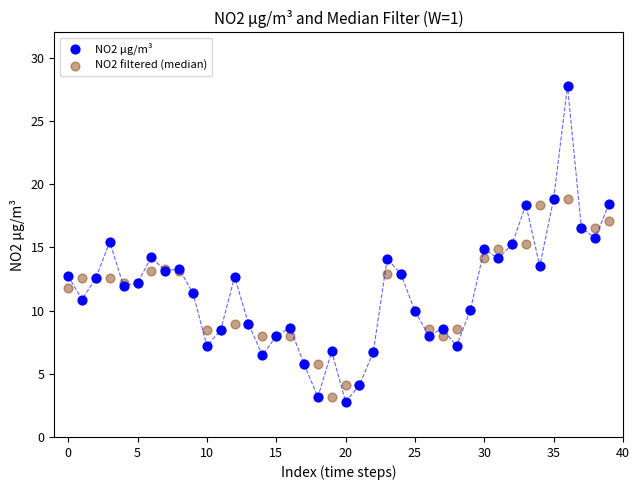

Which series has the widest spread of Y values?

NO2 µg/m³